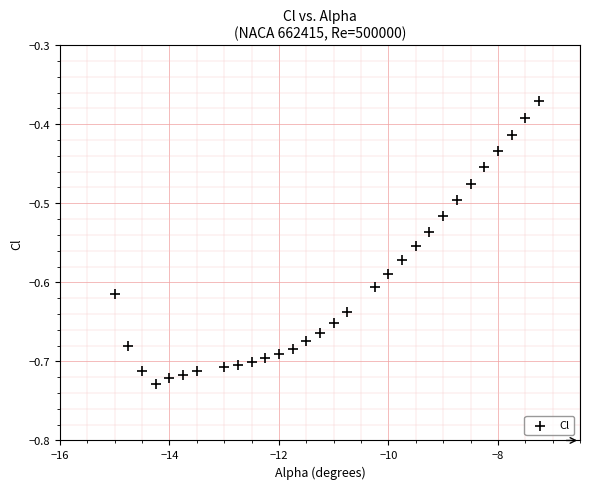

What is the range of X values (max minus min)?

7.8